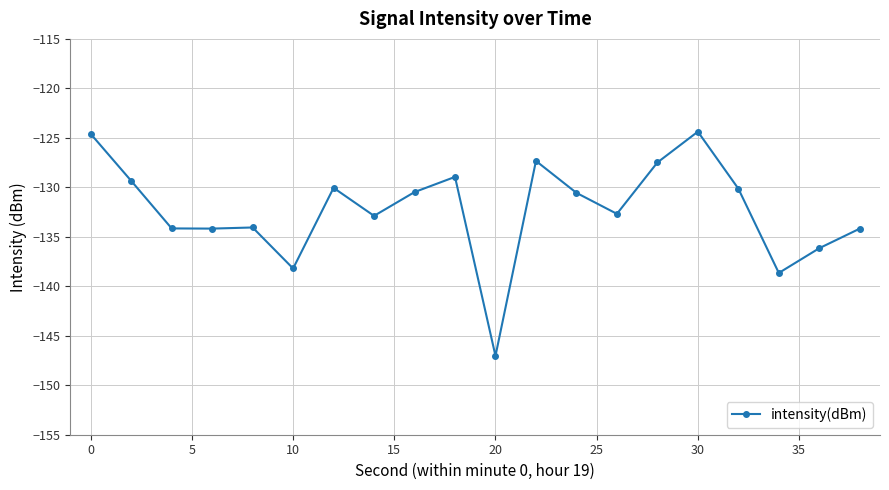

What is the value of the 13th point from the left?

-130.6